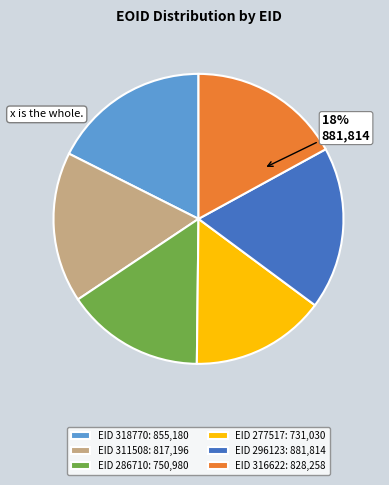

How many slices are in this pie chart?

6